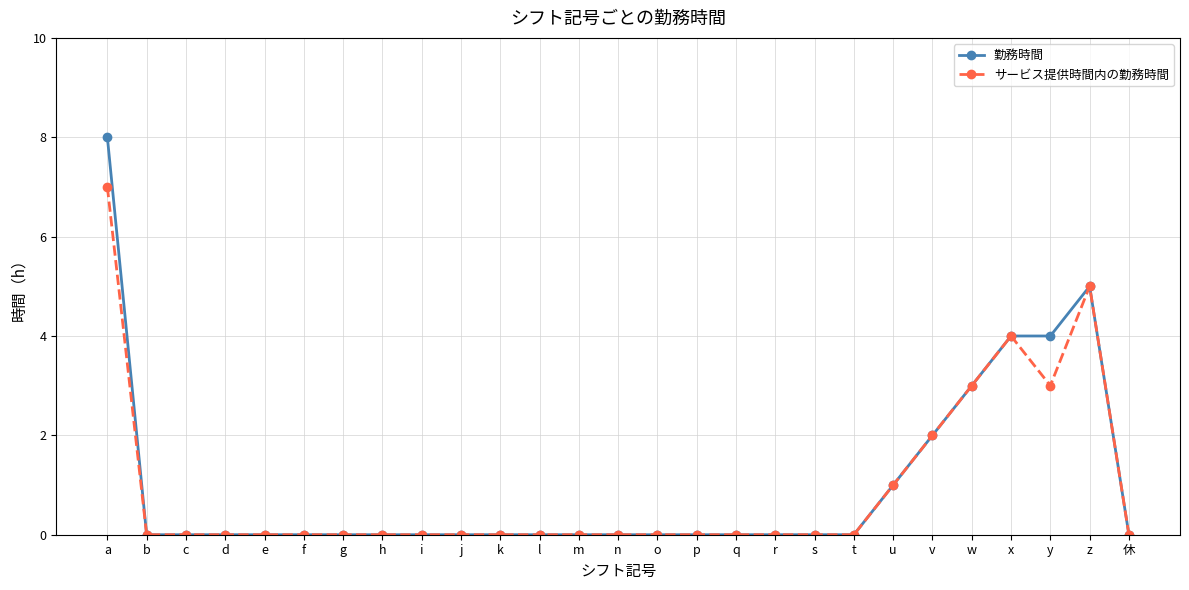

Reading left to right, extract all data points from this chart.

勤務時間: a=8	b=0	c=0	d=0	e=0	f=0	g=0	h=0	i=0	j=0	k=0	l=0	m=0	n=0	o=0	p=0	q=0	r=0	s=0	t=0	u=1	v=2	w=3	x=4	y=4	z=5	休=0
サービス提供時間内の勤務時間: a=7	b=0	c=0	d=0	e=0	f=0	g=0	h=0	i=0	j=0	k=0	l=0	m=0	n=0	o=0	p=0	q=0	r=0	s=0	t=0	u=1	v=2	w=3	x=4	y=3	z=5	休=0